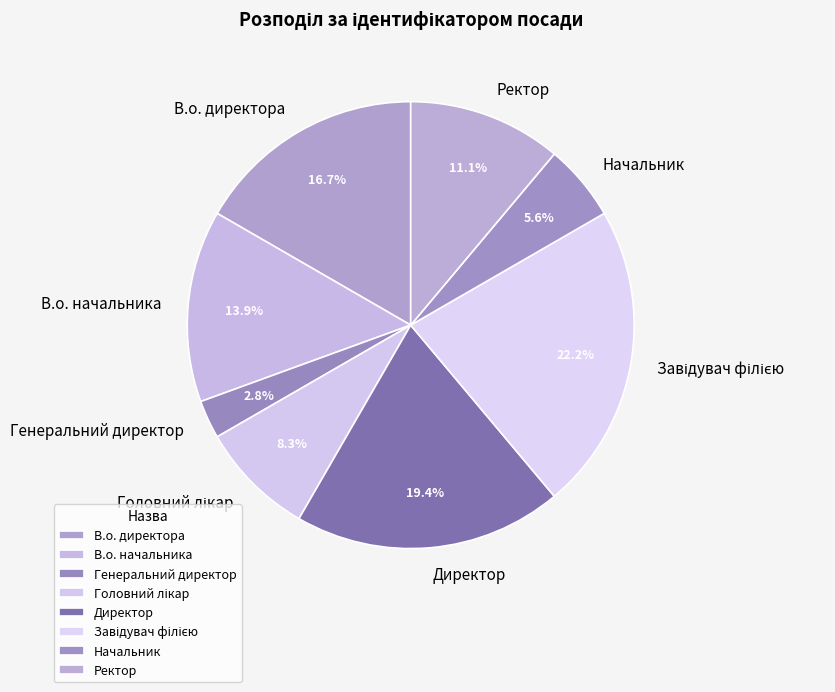

To the nearest percent, what is the difference between the В.о. начальника and Ректор slice percentages?

3%